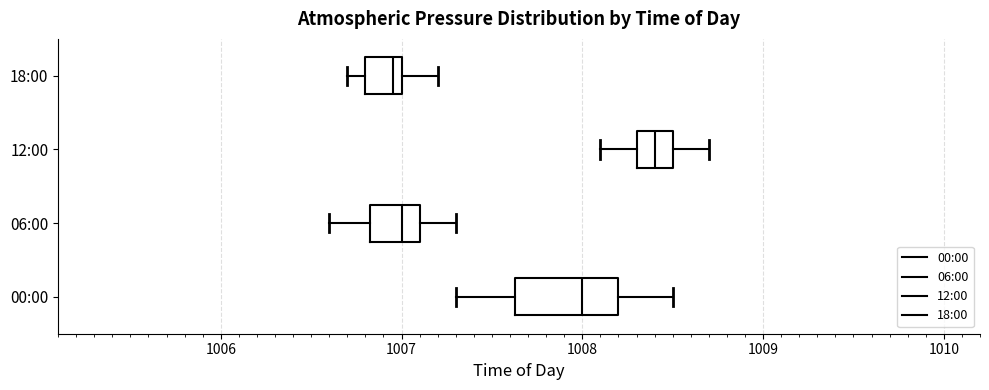

Reading bottom to top, read every box against the x-axis: the position of its median line, the range the box covers, and the ends of its whiskers. The values are not printed on the chart, so give them approximately, as read against the axis.

00:00: median 1008.0, box 1007.6 to 1008.2, whiskers 1007.3 to 1008.5
06:00: median 1007.0, box 1006.8 to 1007.1, whiskers 1006.6 to 1007.3
12:00: median 1008.4, box 1008.3 to 1008.5, whiskers 1008.1 to 1008.7
18:00: median 1007.0 (just left of the box's right edge), box 1006.8 to 1007.0, whiskers 1006.7 to 1007.2